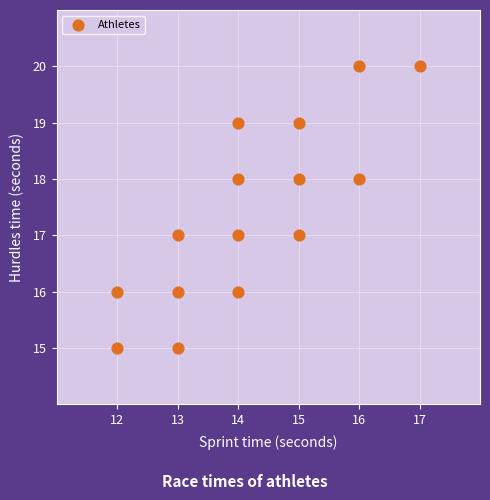

What is the range of X values (max minus min)?

5